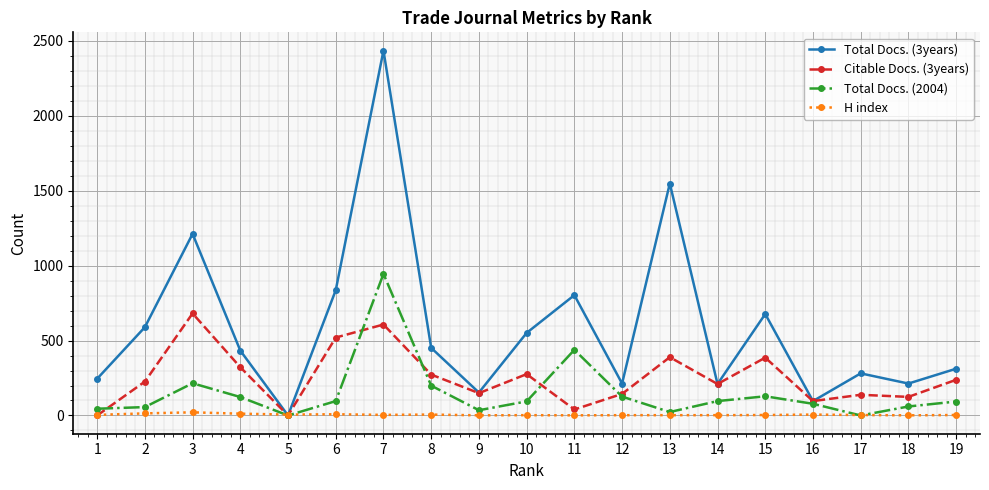

Which series has the widest spread of values?

Total Docs. (3years)